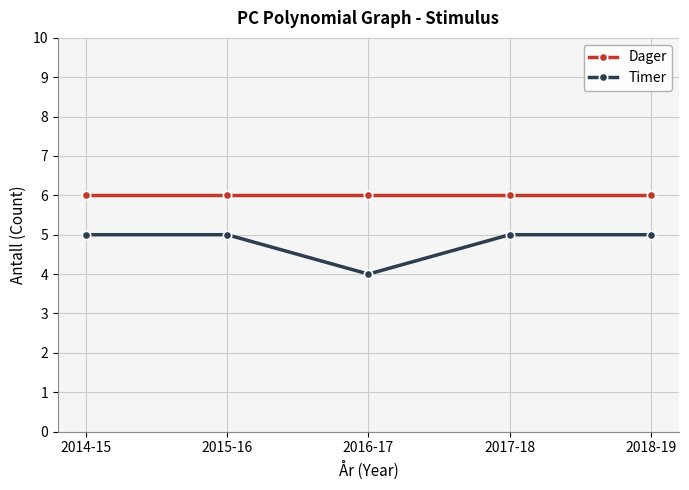

List the series in order of their overall mean, highest first.

Dager, Timer